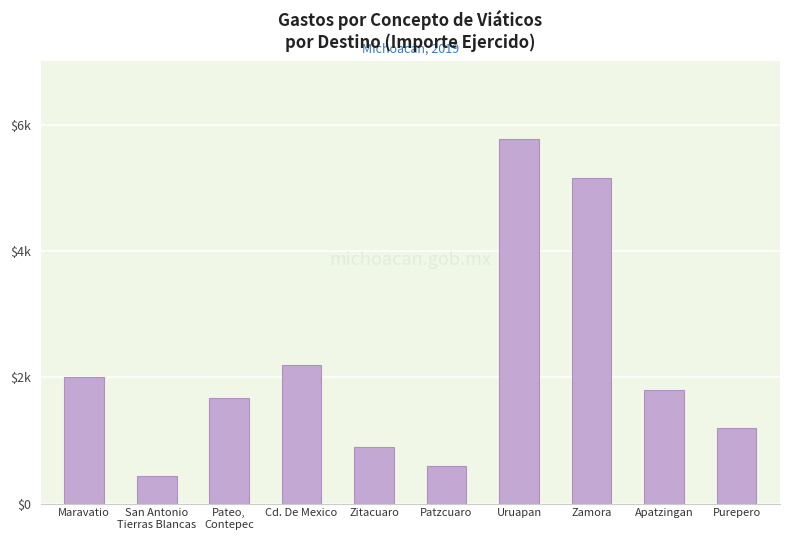

What is the value of the 2nd bar from the left?

435